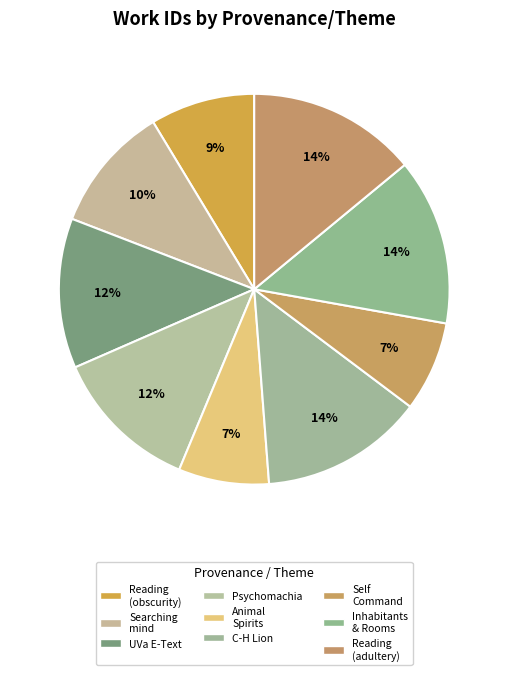

Which slice is the smallest?

Self Command